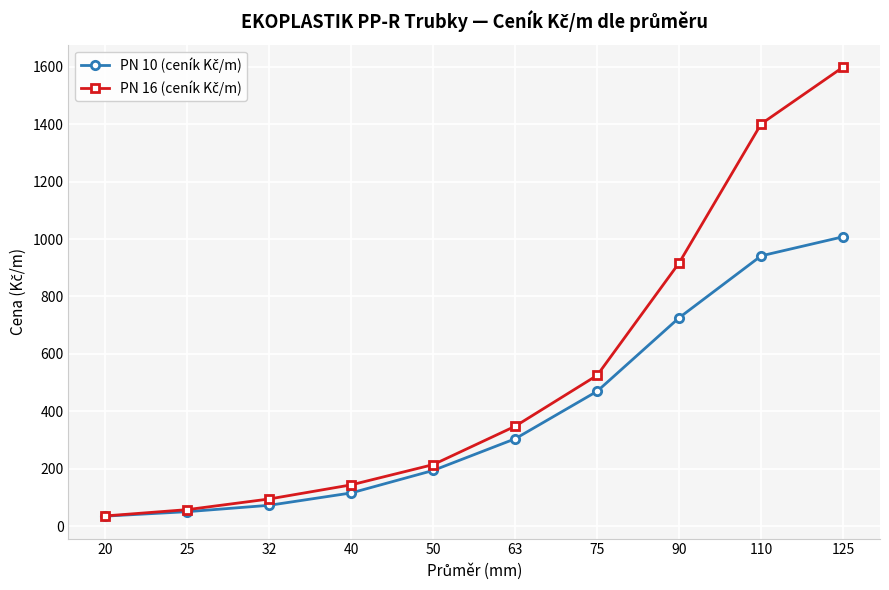

How many lines are shown in the chart?

2